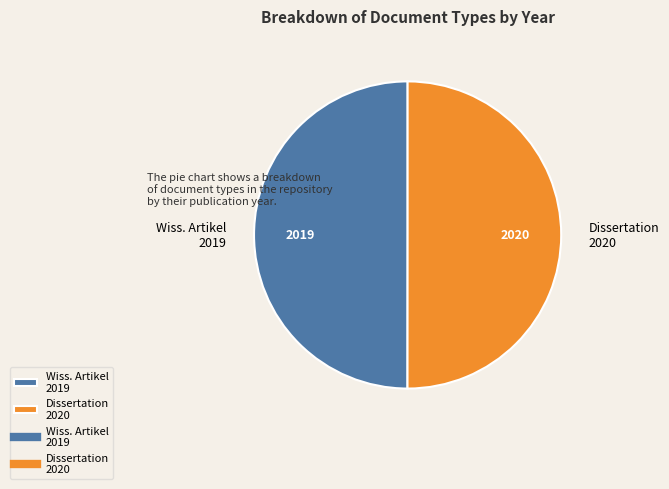

True or false: Dissertation 2020 accounts for 39% of the total.

False